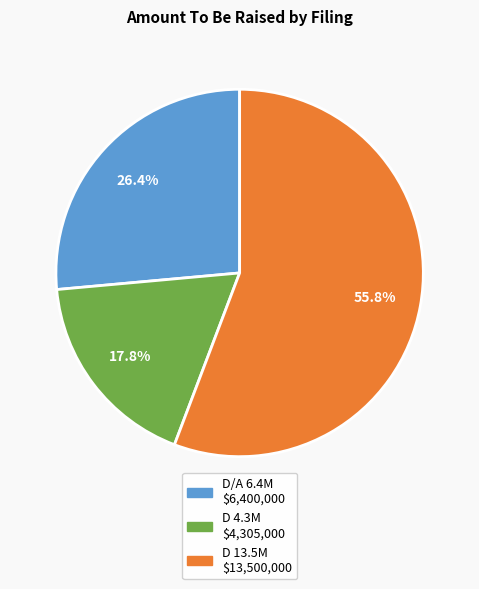

Is there any slice that represents more than half of the pie?

Yes